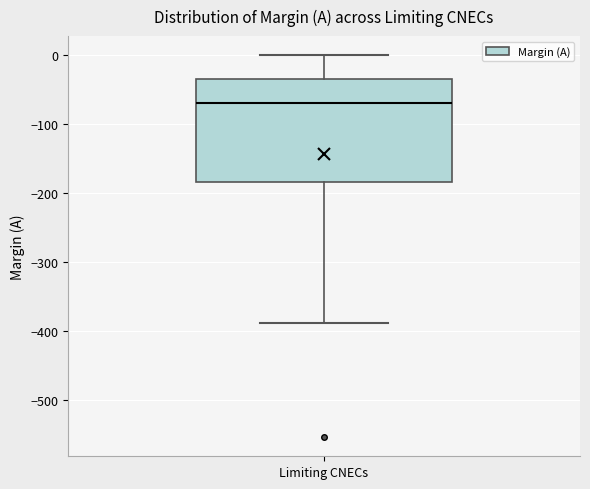

Where is the upper edge of the box for Limiting CNECs on the y-axis? The values are not printed on the chart, so give them approximately, as read against the axis.

-30